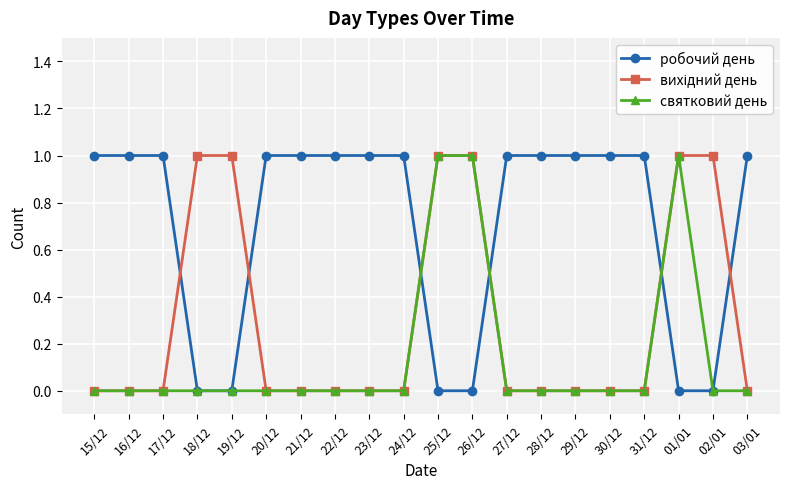

Which series has the largest total across all categories?

робочий день